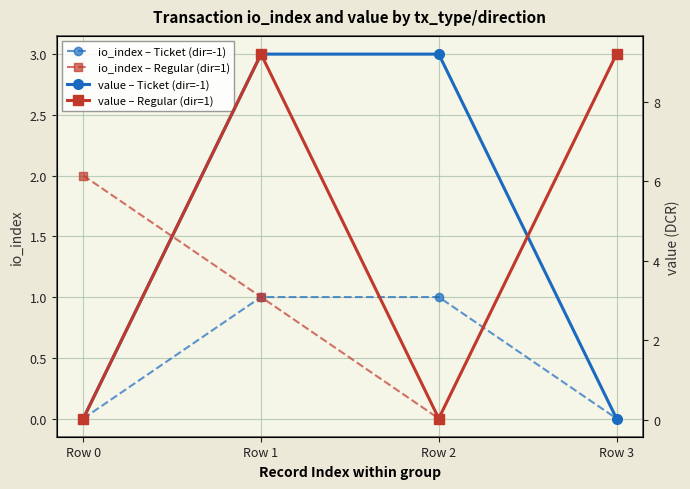

Which label corresponds to the largest value in the chart?

Row 1